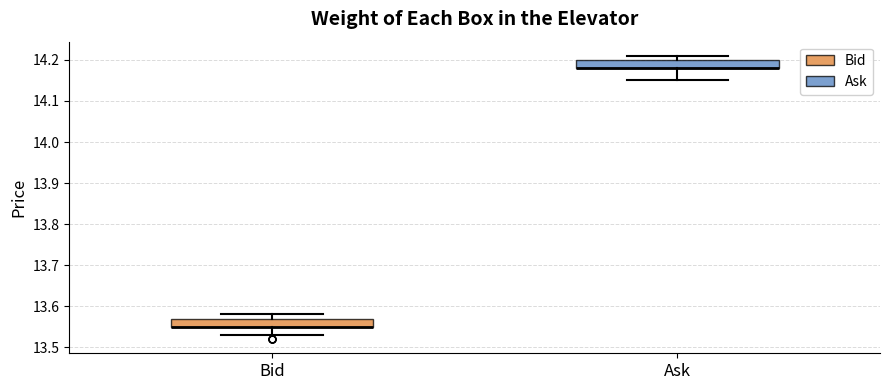

Reading left to right, read every box against the y-axis: the position of its median line, the range the box covers, and the ends of its whiskers. The values are not printed on the chart, so give them approximately, as read against the axis.

Bid: median 13.55 (drawn on the box's lower edge), box 13.55 to 13.57, whiskers 13.53 to 13.58
Ask: median 14.18 (drawn on the box's lower edge), box 14.18 to 14.20, whiskers 14.15 to 14.21